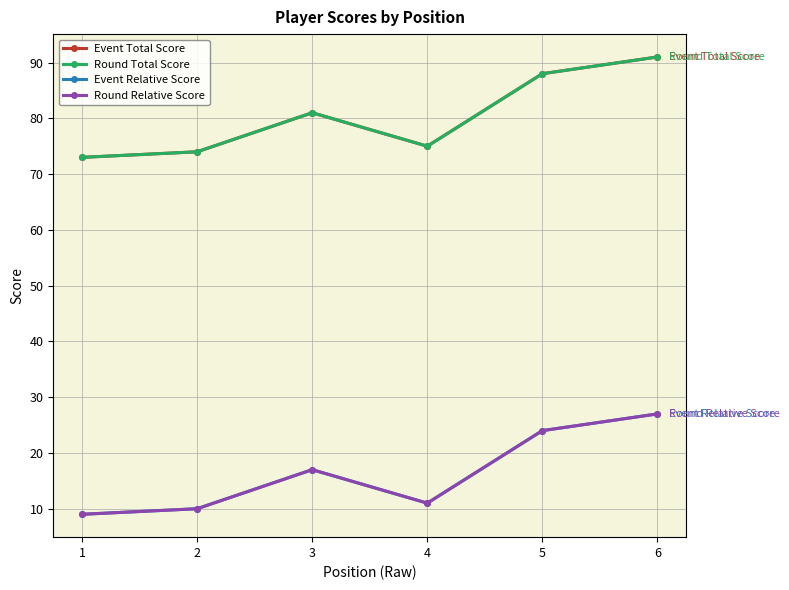

What is the difference between the second highest and second lowest values in the Event Relative Score series?

14